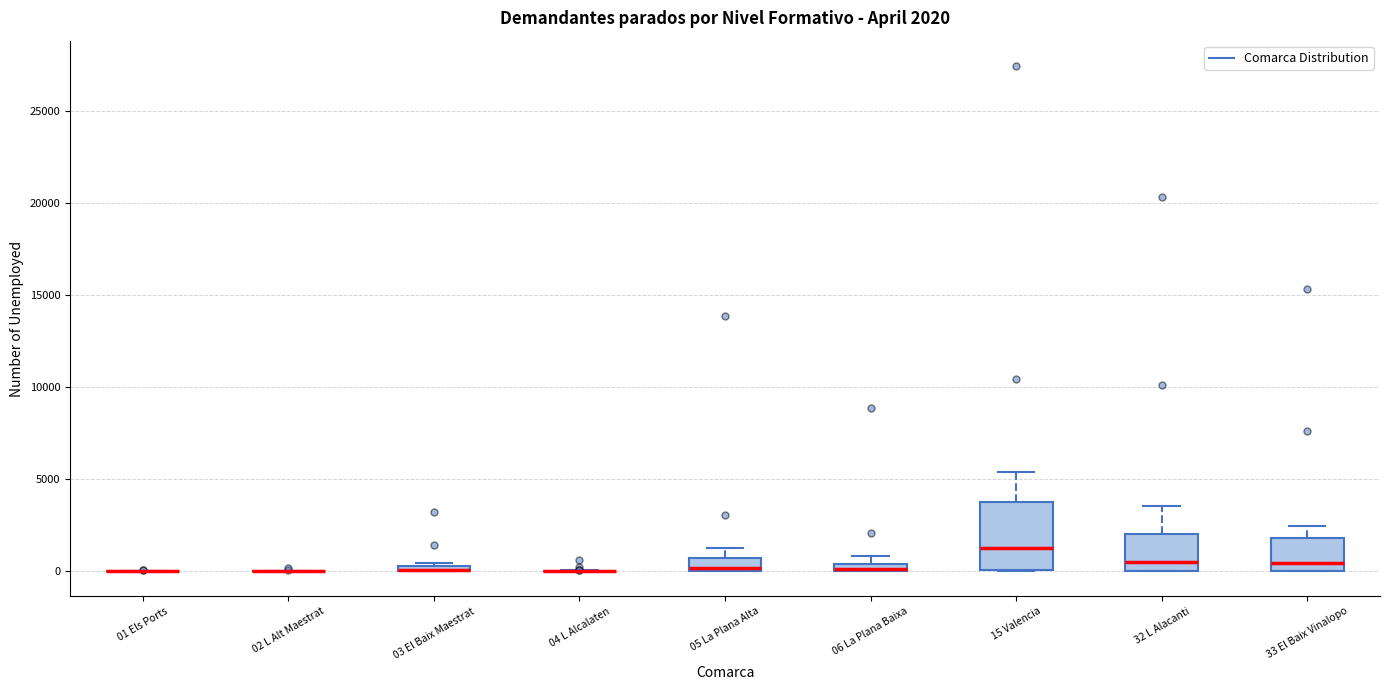

Comparing the boxes themselves (not the whiskers), which one is the tallest?

15 Valencia